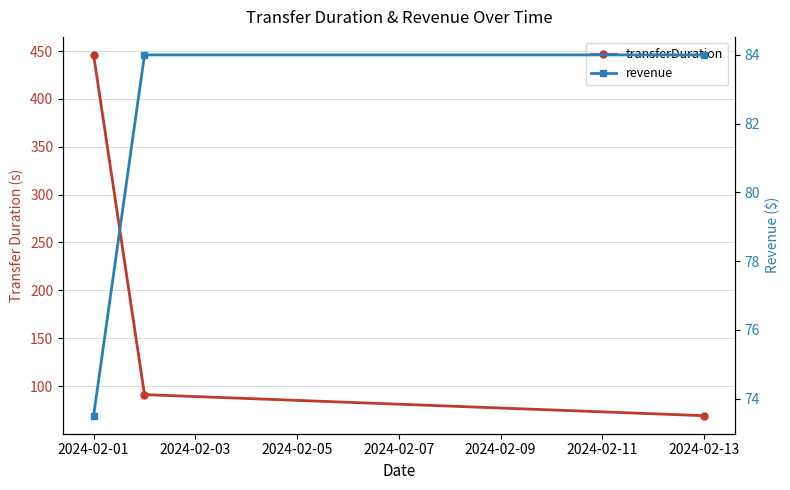

Which series has the widest spread of values?

transferDuration